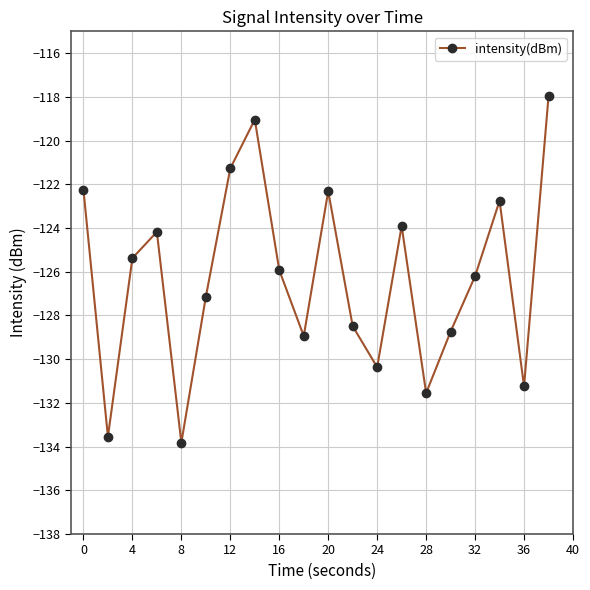

Does the chart display data point markers on the line(s)?

Yes